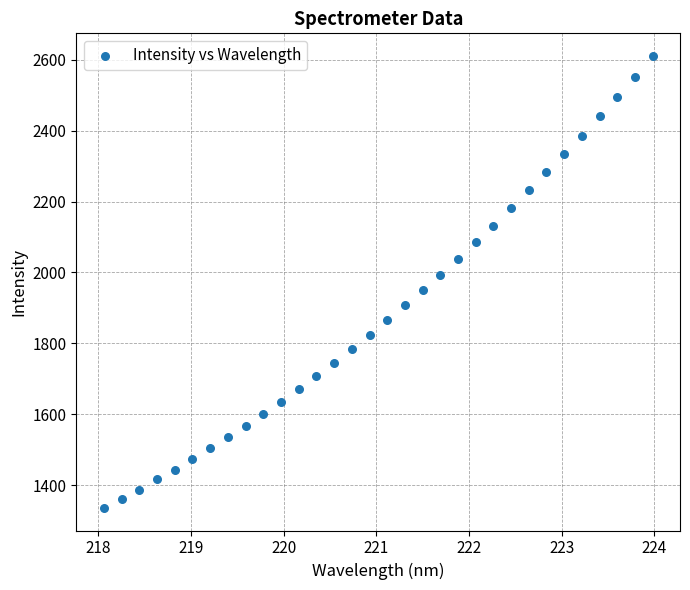

What is the range of X values (max minus min)?

5.9